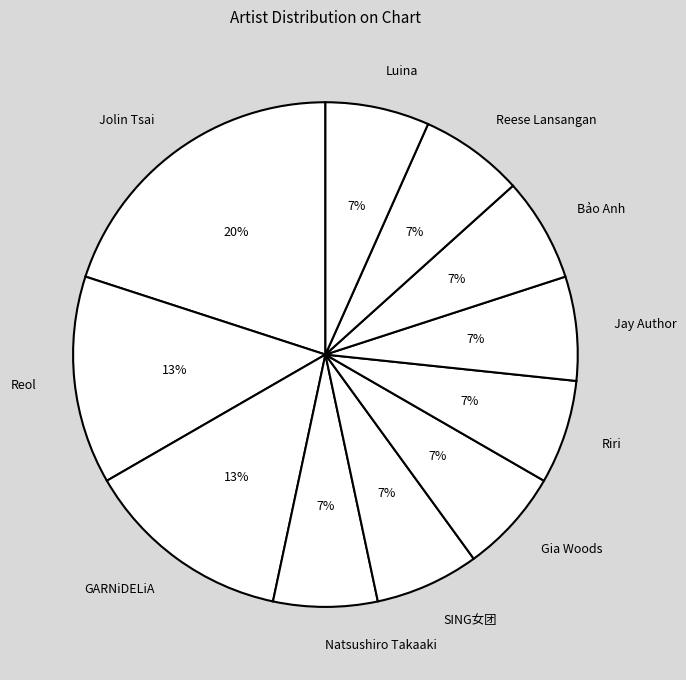

The SING女团 slice represents 7% of the pie. True or false?

True